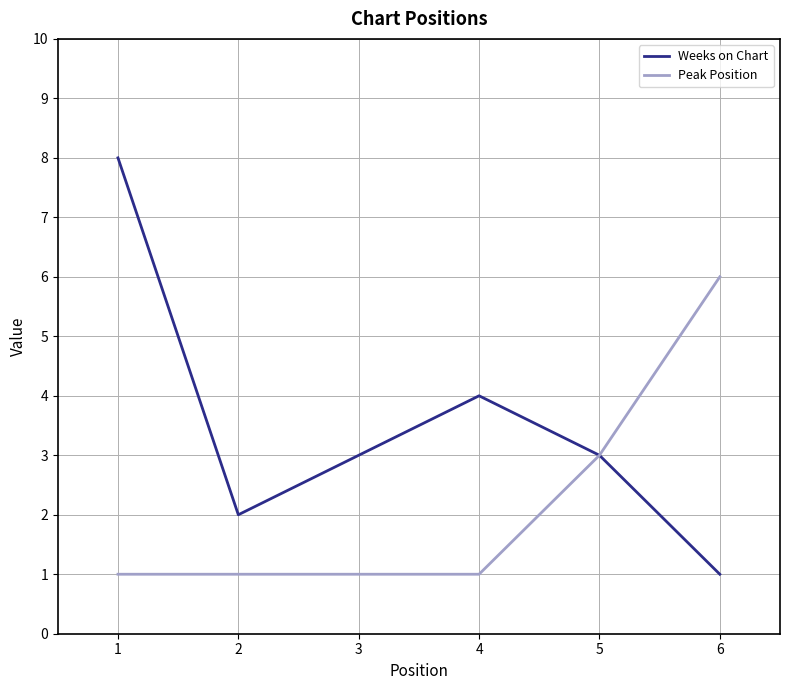

At which label is Weeks on Chart closest to 4?

4